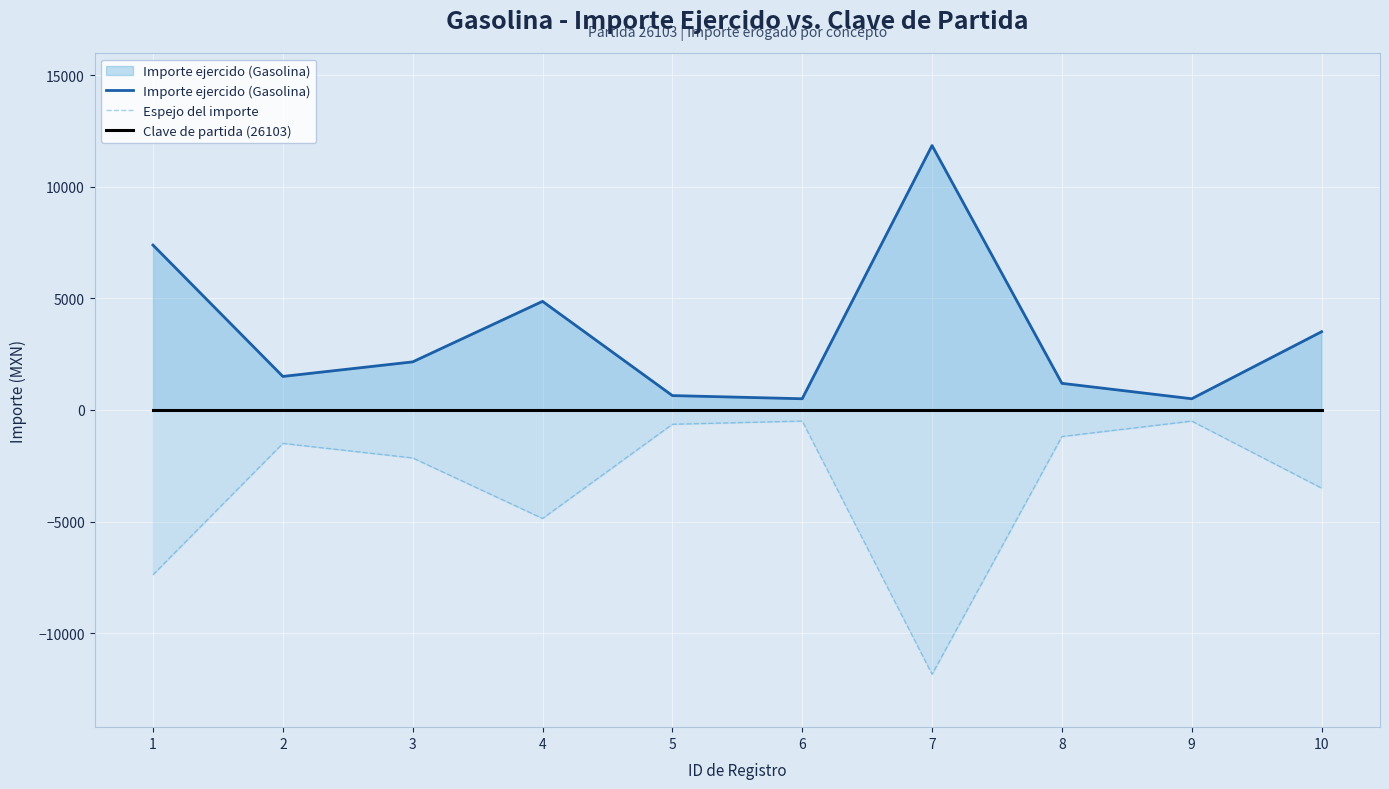

True or false: Clave de partida (26103) and Espejo del importe cross at least once.

False